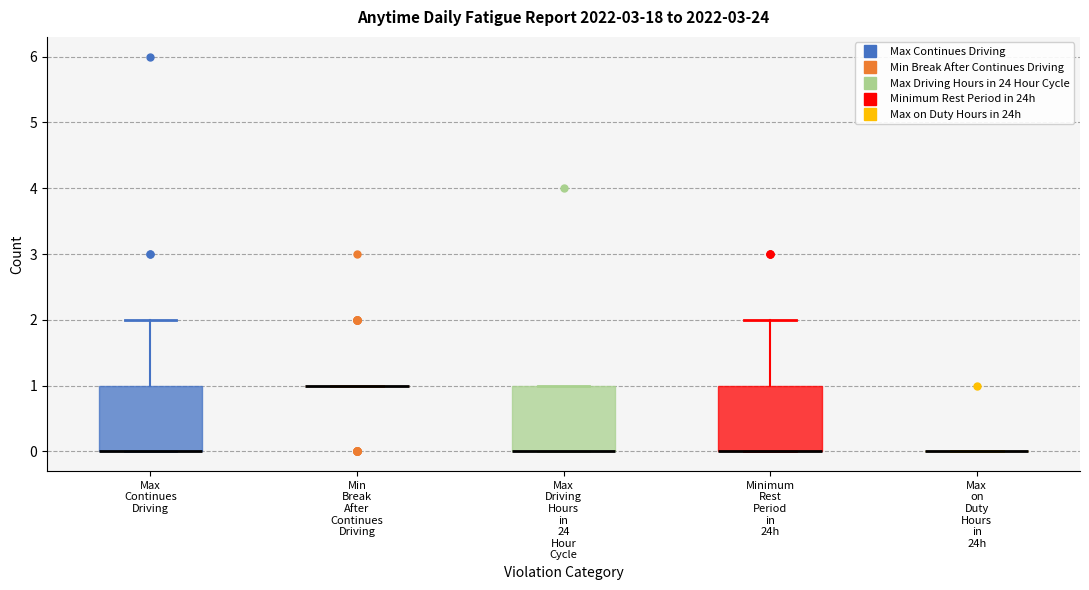

Reading left to right, read every box against the y-axis: the position of its median line, the range the box covers, and the ends of its whiskers. The values are not printed on the chart, so give them approximately, as read against the axis.

Max Continues Driving: median 0 (drawn on the box's lower edge), box 0 to 1, whiskers 0 to 2
Min Break After Continues Driving: box collapsed to a line at 1, whiskers 1 to 1
Max Driving Hours in 24 Hour Cycle: median 0 (drawn on the box's lower edge), box 0 to 1, whiskers 0 to 1
Minimum Rest Period in 24h: median 0 (drawn on the box's lower edge), box 0 to 1, whiskers 0 to 2
Max on Duty Hours in 24h: box collapsed to a line at 0, whiskers 0 to 0